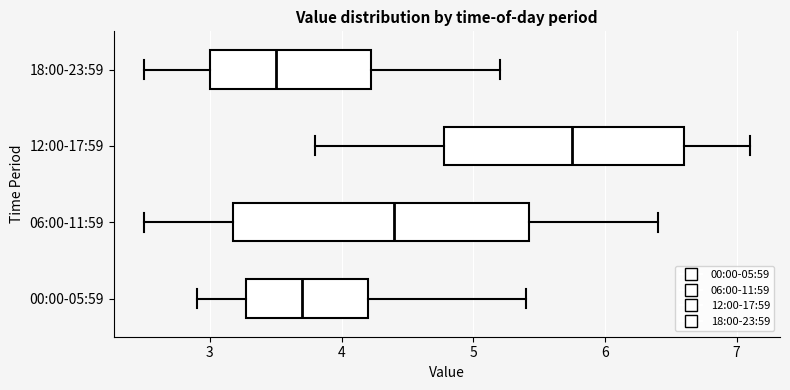

Which box has the furthest to the left median line?

18:00-23:59